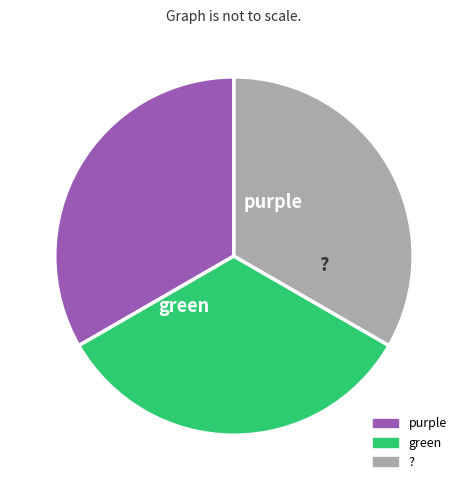

Count the number of slices in the pie.

3